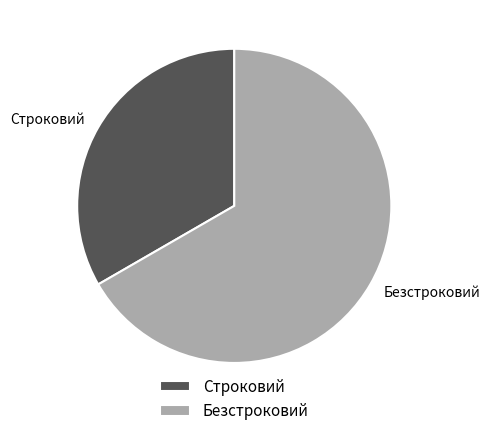

Does Строковий represent more than half of the total?

No